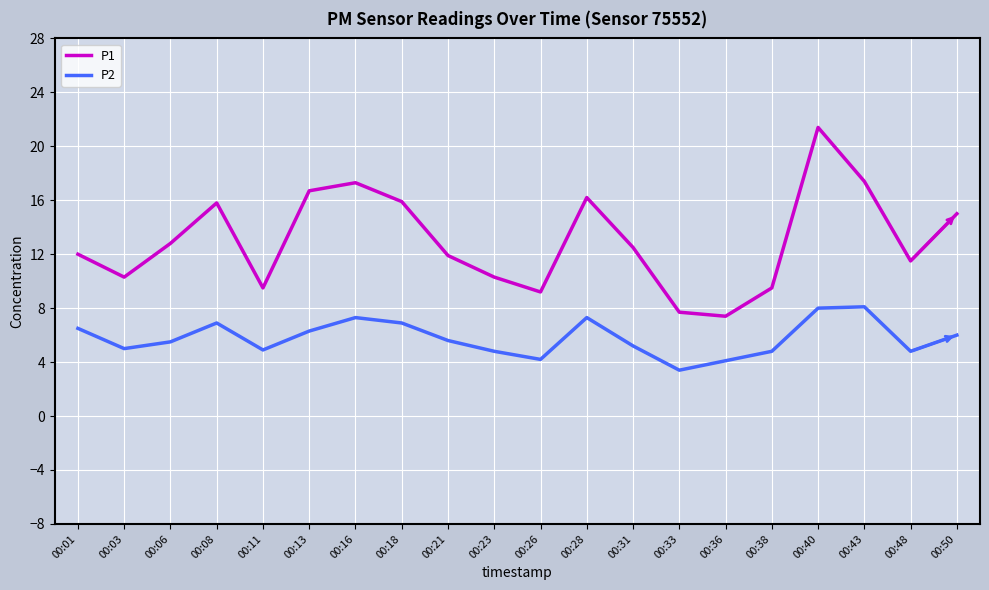

How many interior local valleys does the P1 series have?

5